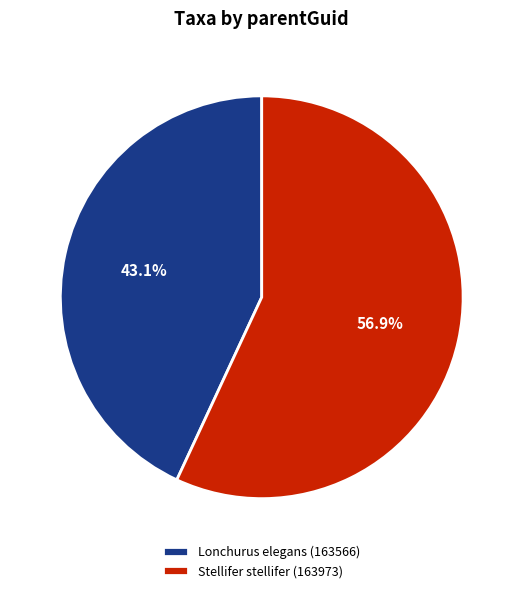

To the nearest percent, what percentage of the pie is Lonchurus elegans (163566)?

43%